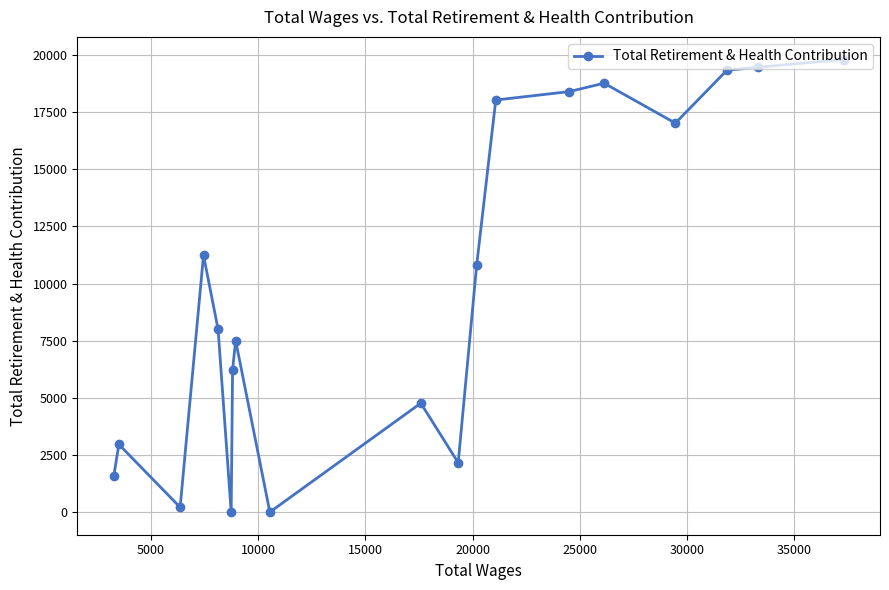

What is the average value?

9801